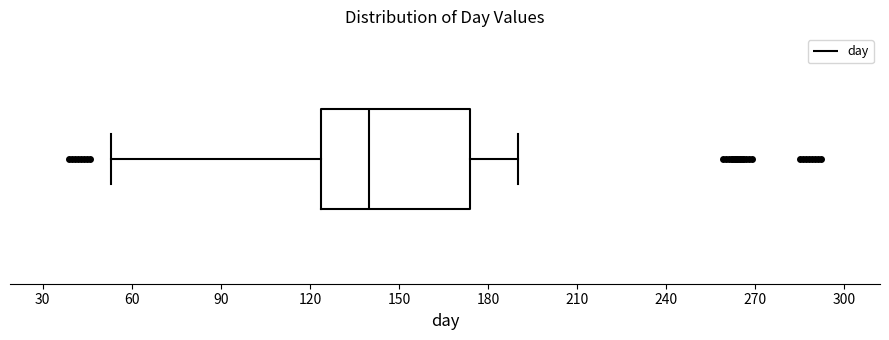

Where is the right edge of the box on the x-axis? The values are not printed on the chart, so give them approximately, as read against the axis.

175